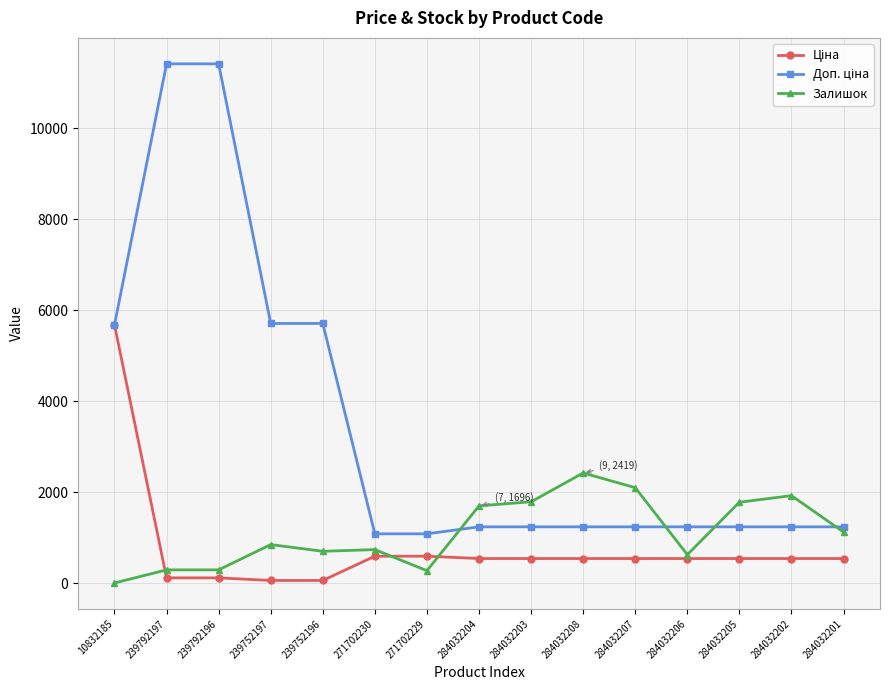

What is the highest value of the Залишок series?

2419.0